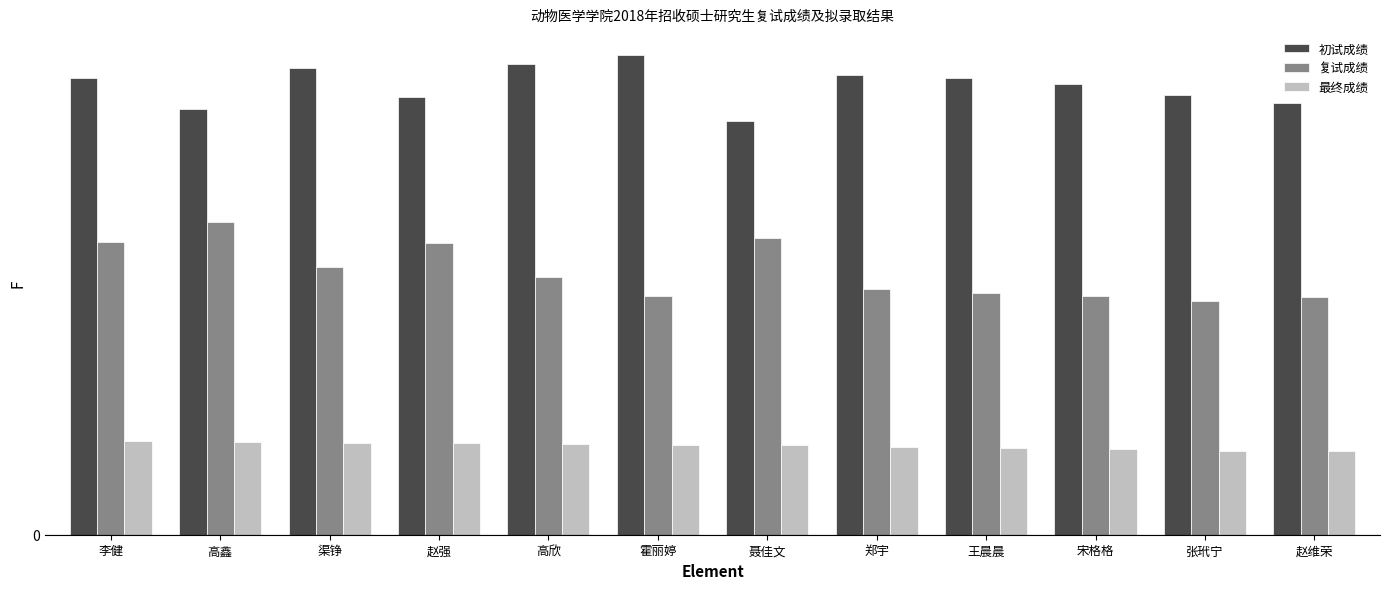

What is the total value across all series at 王晨晨?

671.2